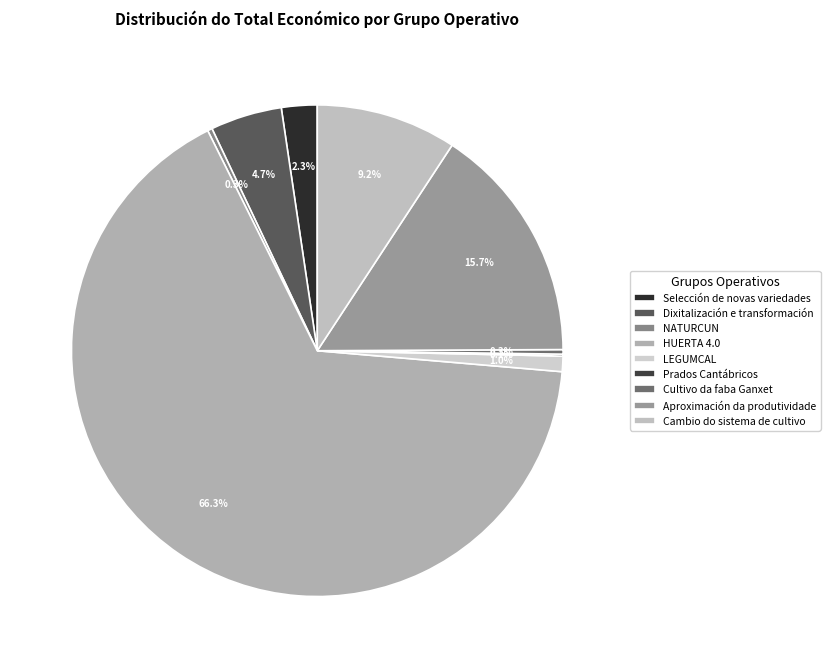

Which slice is the smallest?

Prados Cantábricos